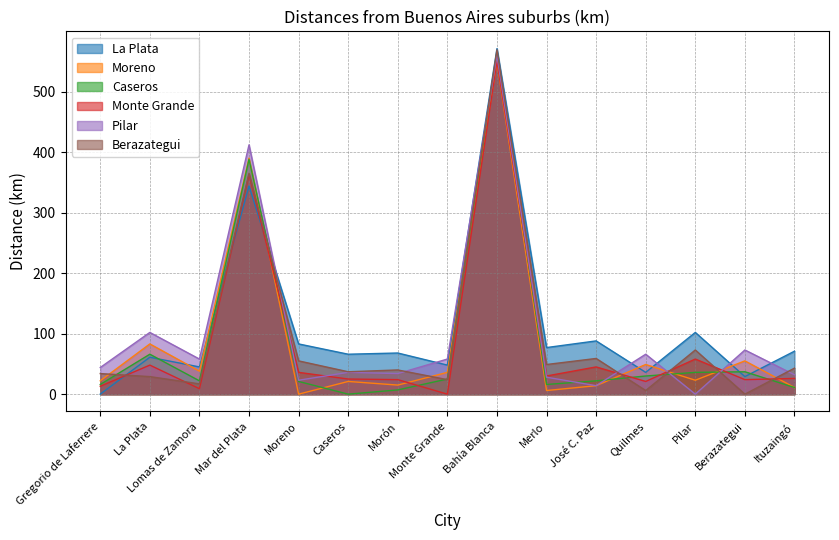

The Monte Grande series shows 24 at Berazategui. True or false?

True